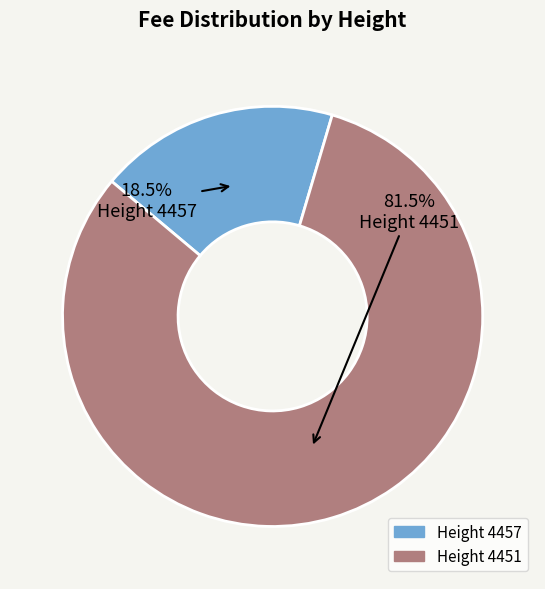

To the nearest percent, what is the difference between the largest and smallest slice percentages?

63%